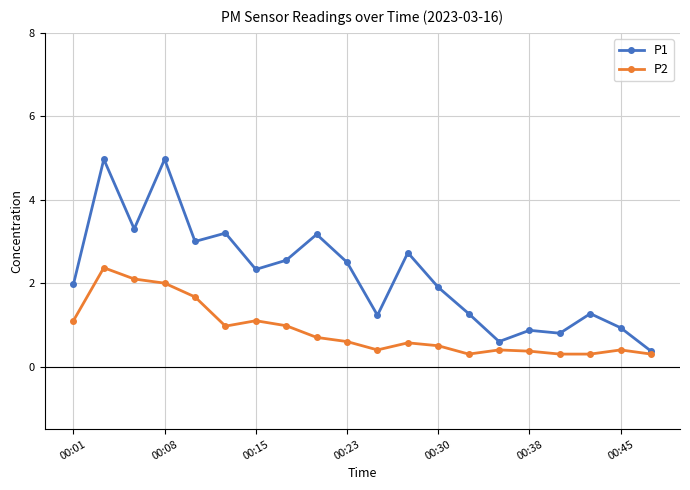

List the series in order of their overall mean, highest first.

P1, P2